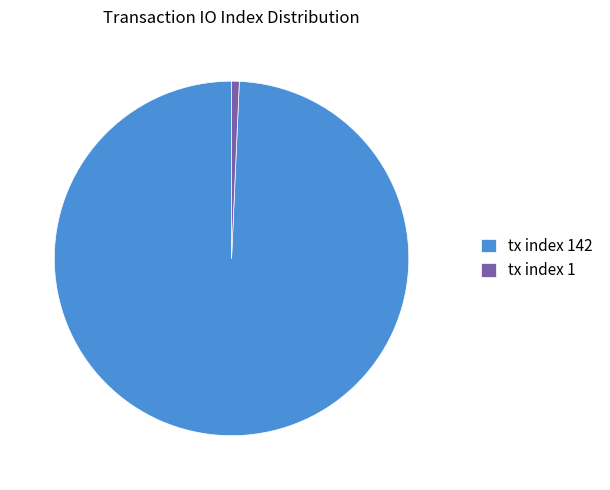

Which slice is the largest?

tx index 142